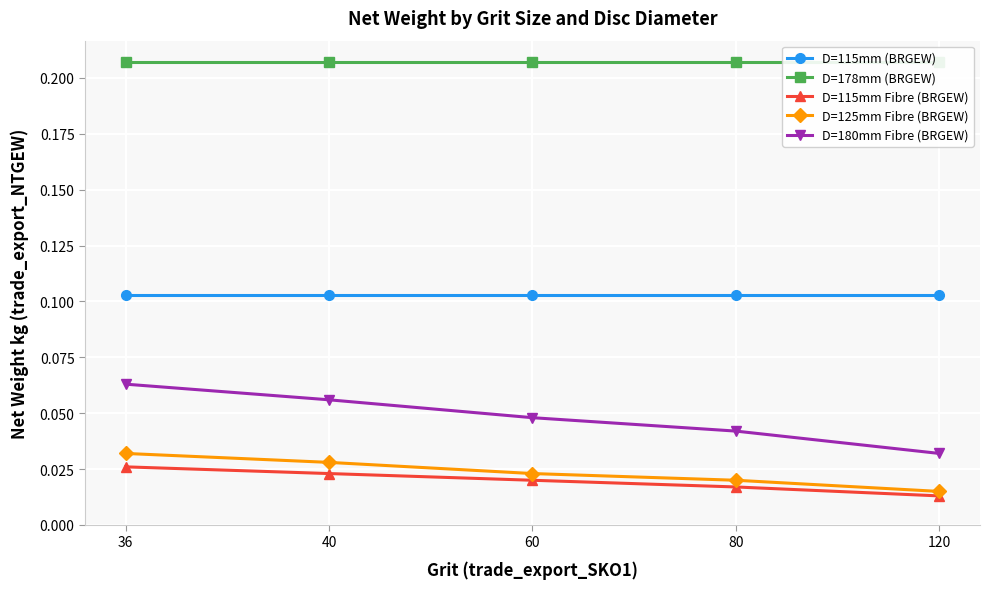

Reading left to right, transcribe all the data shown in this chart.

D=115mm (BRGEW): 0.1	0.1	0.1	0.1	0.1
D=178mm (BRGEW): 0.2	0.2	0.2	0.2	0.2
D=115mm Fibre (BRGEW): 0.0	0.0	0.0	0.0	0.0
D=125mm Fibre (BRGEW): 0.0	0.0	0.0	0.0	0.0
D=180mm Fibre (BRGEW): 0.1	0.1	0.0	0.0	0.0